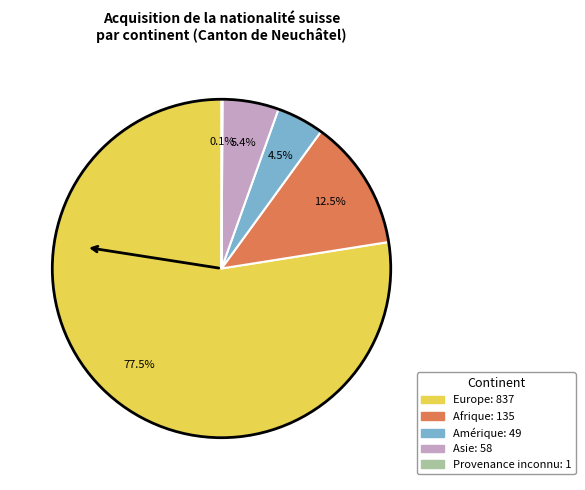

Does any single category account for the majority?

Yes